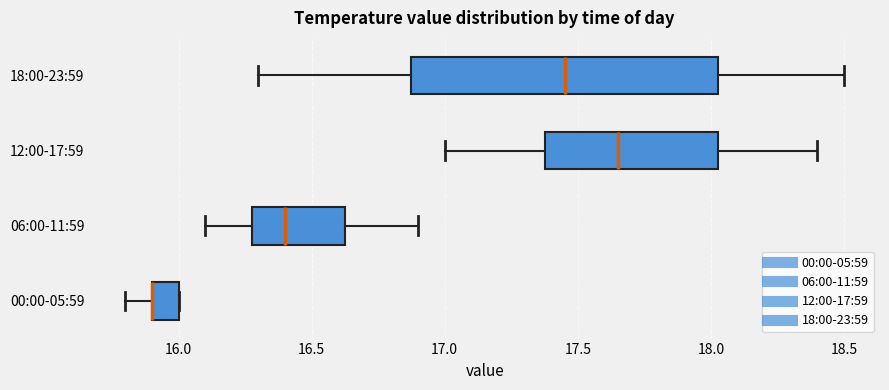

Reading bottom to top, read every box against the x-axis: the position of its median line, the range the box covers, and the ends of its whiskers. The values are not printed on the chart, so give them approximately, as read against the axis.

00:00-05:59: median 15.90 (drawn on the box's left edge), box 15.90 to 16.00, whiskers 15.80 to 16.00
06:00-11:59: median 16.40, box 16.30 to 16.65, whiskers 16.10 to 16.90
12:00-17:59: median 17.65, box 17.40 to 18.05, whiskers 17.00 to 18.40
18:00-23:59: median 17.45, box 16.90 to 18.05, whiskers 16.30 to 18.50